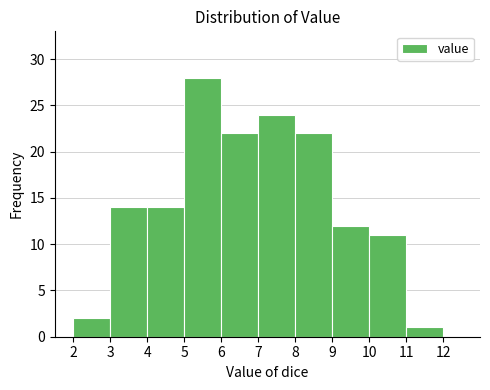

Over which range of the x-axis is the bar tallest?

5 to 6